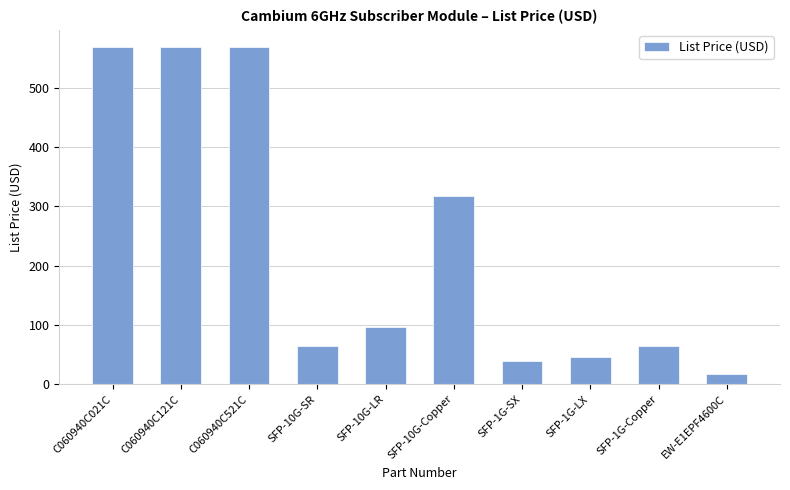

What is the difference between the values at C060940C121C and SFP-1G-LX?

523.7